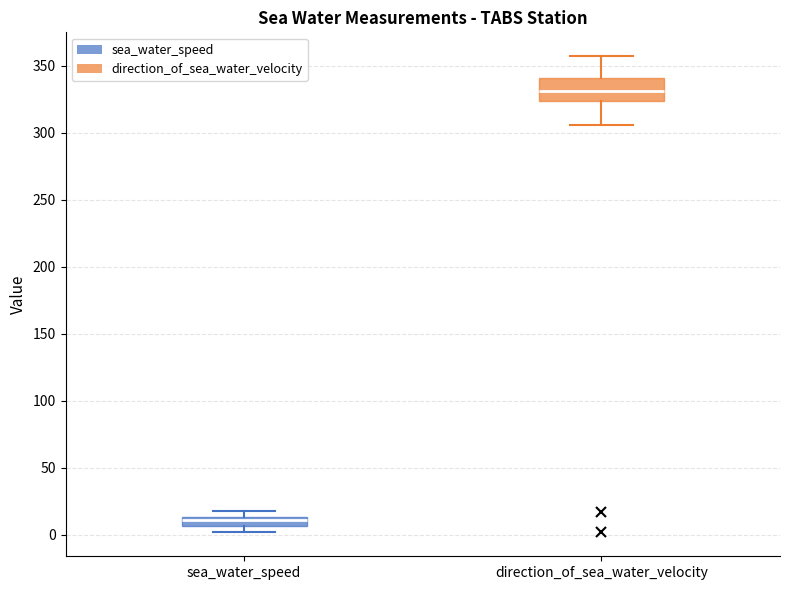

Which box is the tallest, from its lower edge to its upper edge?

direction_of_sea_water_velocity